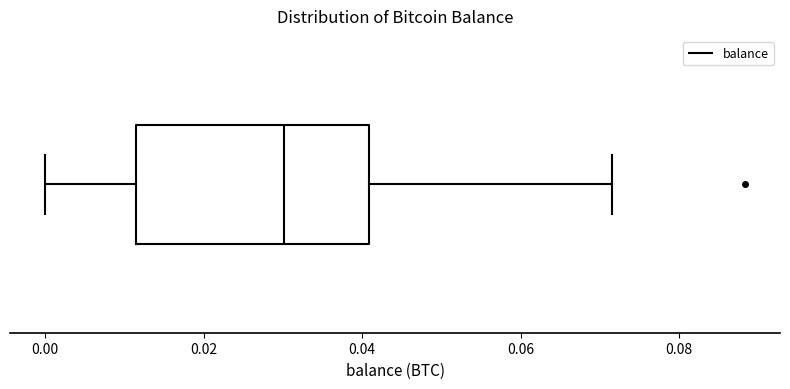

Where is the right edge of the box on the x-axis? The values are not printed on the chart, so give them approximately, as read against the axis.

0.040